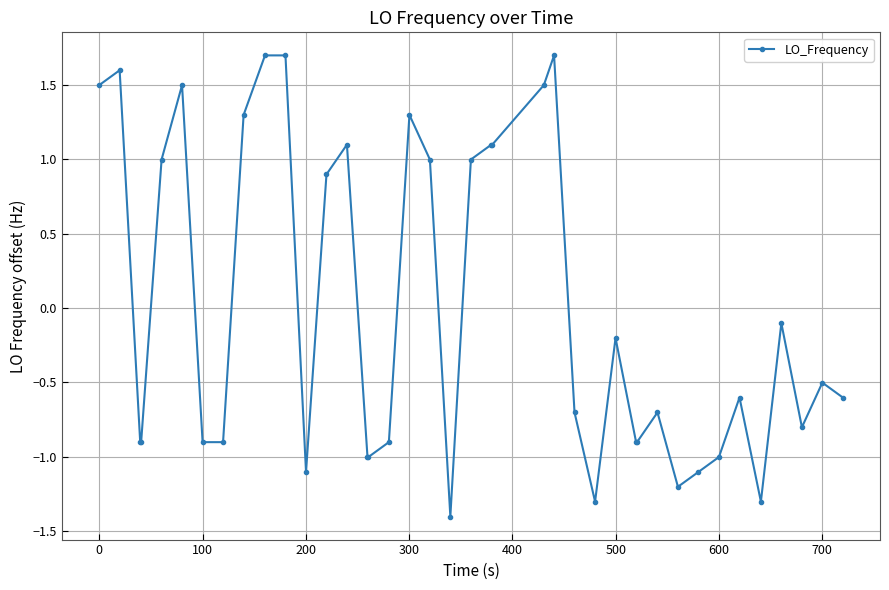

What is the difference between the second highest and minimum values?

3.1